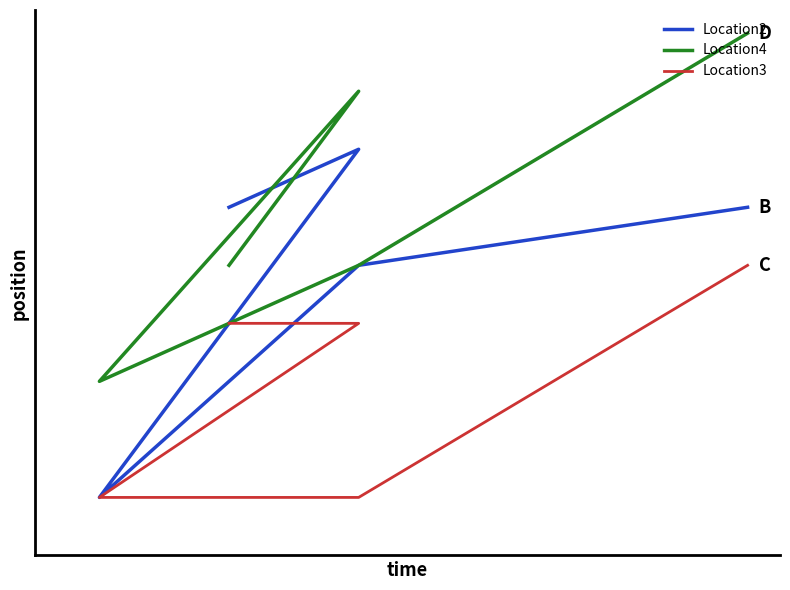

Does the chart display data point markers on the line(s)?

No